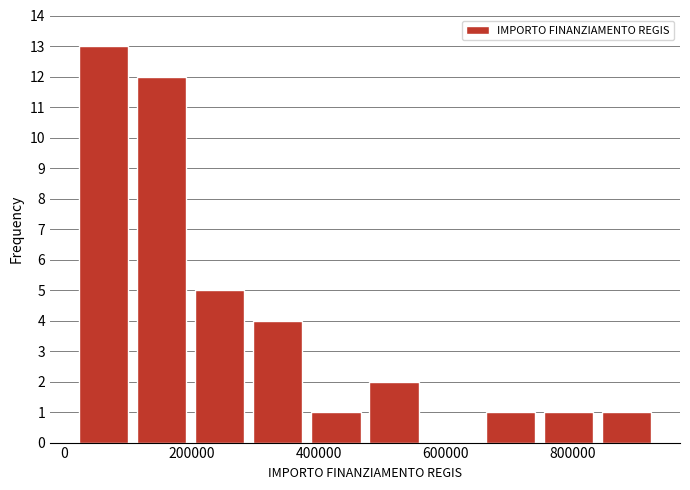

Over which range of the x-axis is the bar tallest?

20000 to 100000